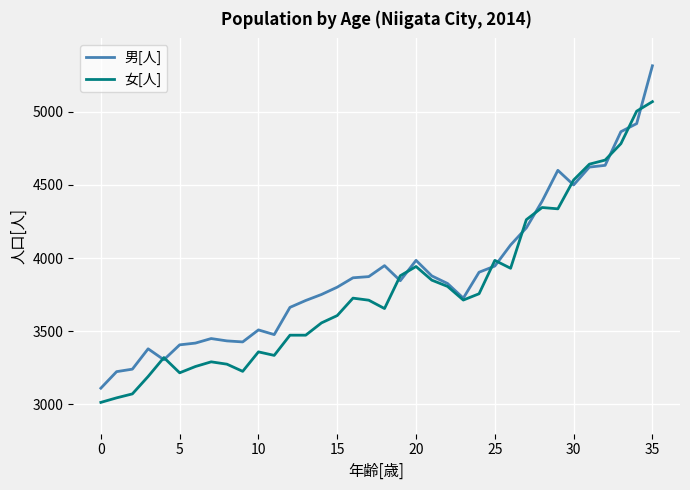

True or false: 男[人] and 女[人] intersect in this chart.

True